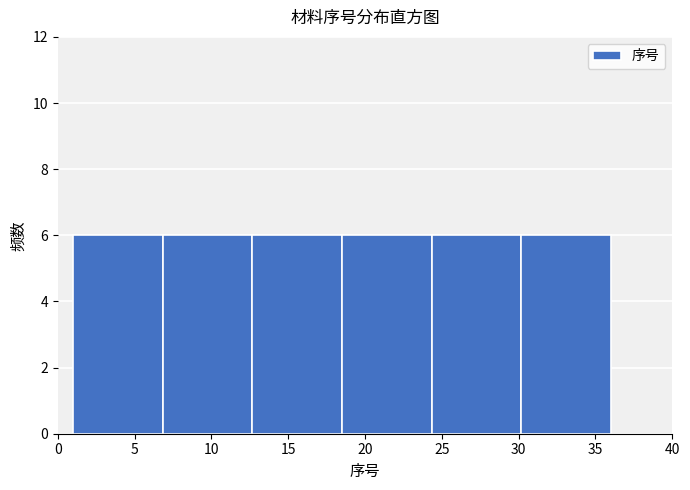

What is the height of the bar covering 7.0 to 12.5 on the x-axis? Neither the bar edges nor the heights are printed on the chart, so give them approximately, as read against the axes.

6